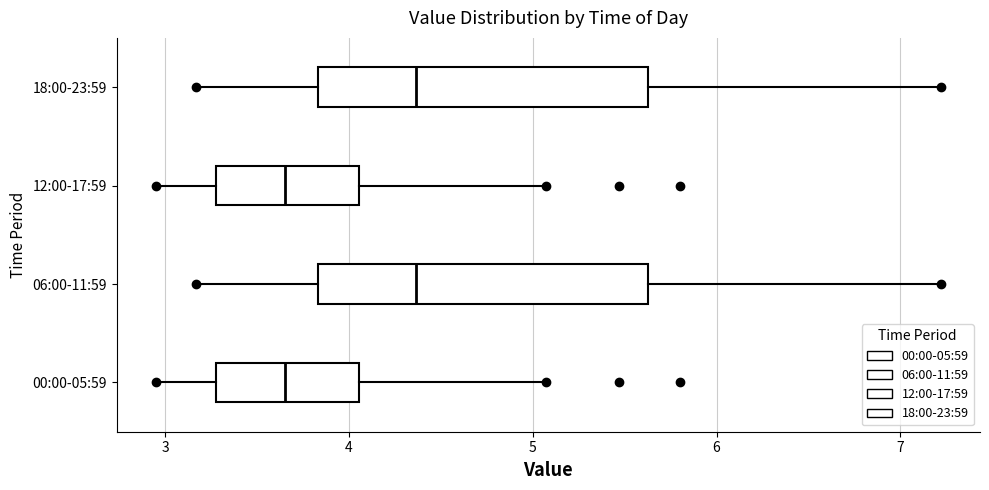

Where is the right edge of the box for 06:00-11:59 on the x-axis? The values are not printed on the chart, so give them approximately, as read against the axis.

5.6